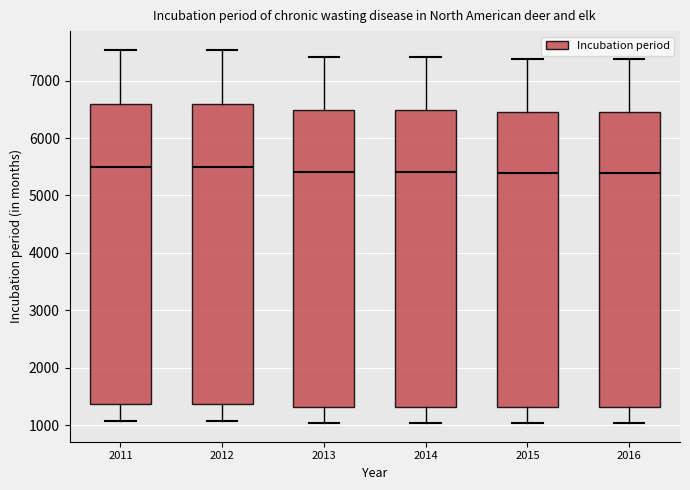

Reading left to right, read every box against the y-axis: the position of its median line, the range the box covers, and the ends of its whiskers. The values are not printed on the chart, so give them approximately, as read against the axis.

2011: median 5500, box 1400 to 6600, whiskers 1100 to 7500
2012: median 5500, box 1400 to 6600, whiskers 1100 to 7500
2013: median 5400, box 1300 to 6500, whiskers 1000 to 7400
2014: median 5400, box 1300 to 6500, whiskers 1000 to 7400
2015: median 5400, box 1300 to 6500, whiskers 1000 to 7400
2016: median 5400, box 1300 to 6500, whiskers 1000 to 7400